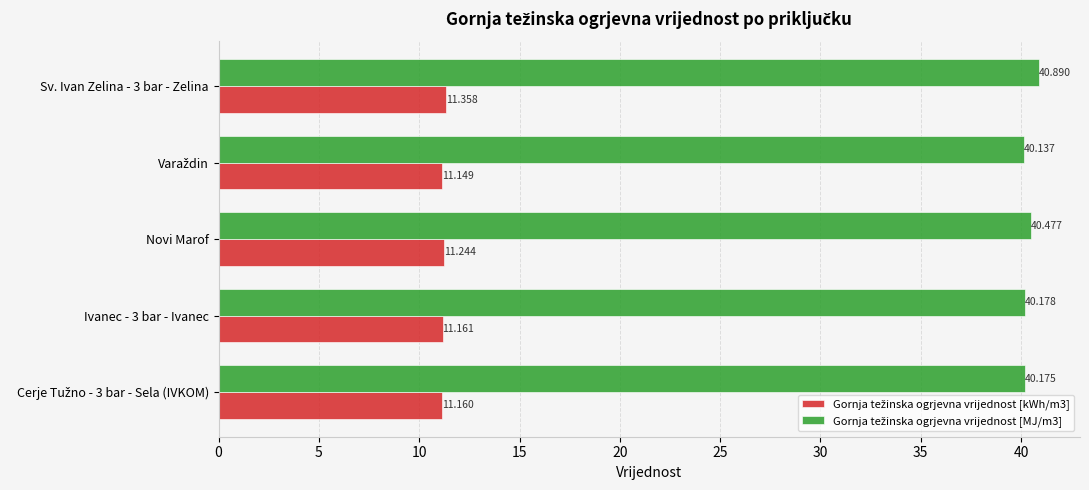

Count the number of data series in this chart.

2